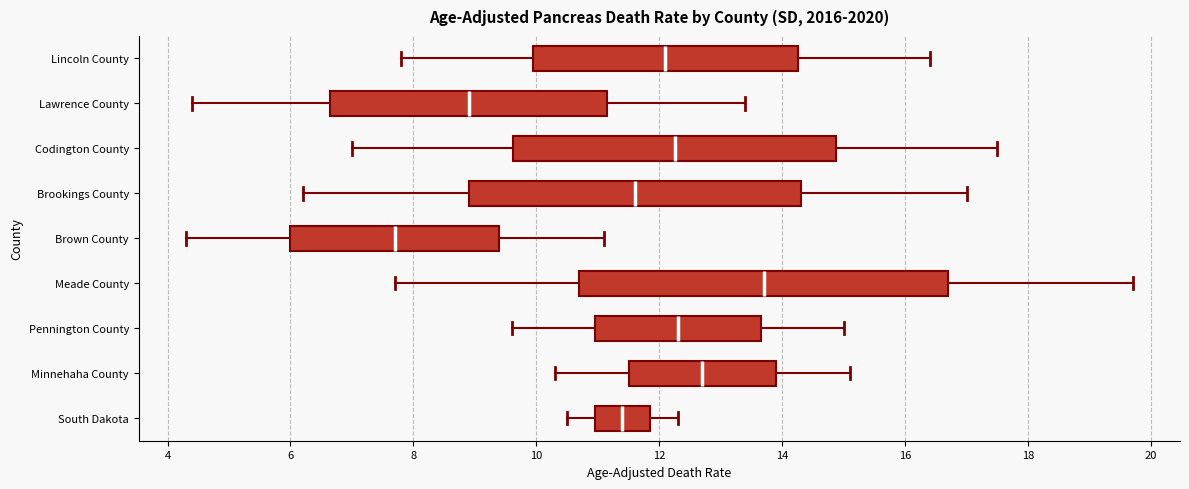

Comparing the boxes themselves (not the whiskers), which one is the widest?

Meade County